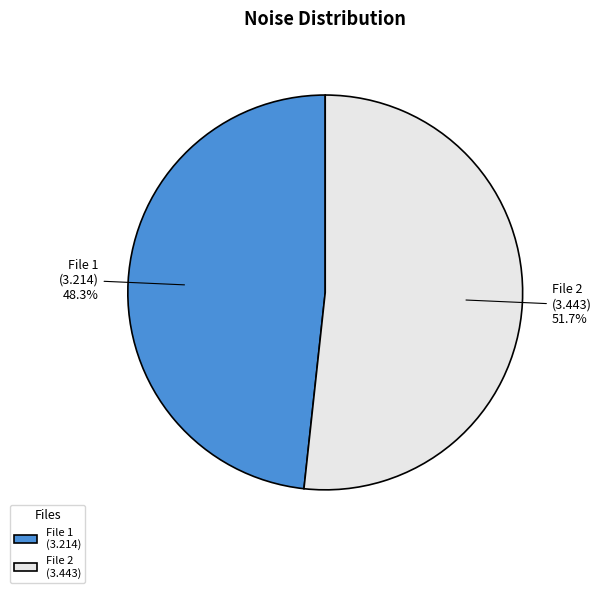

Which has a higher value, File 2 (3.443) or File 1 (3.214)?

File 2 (3.443)